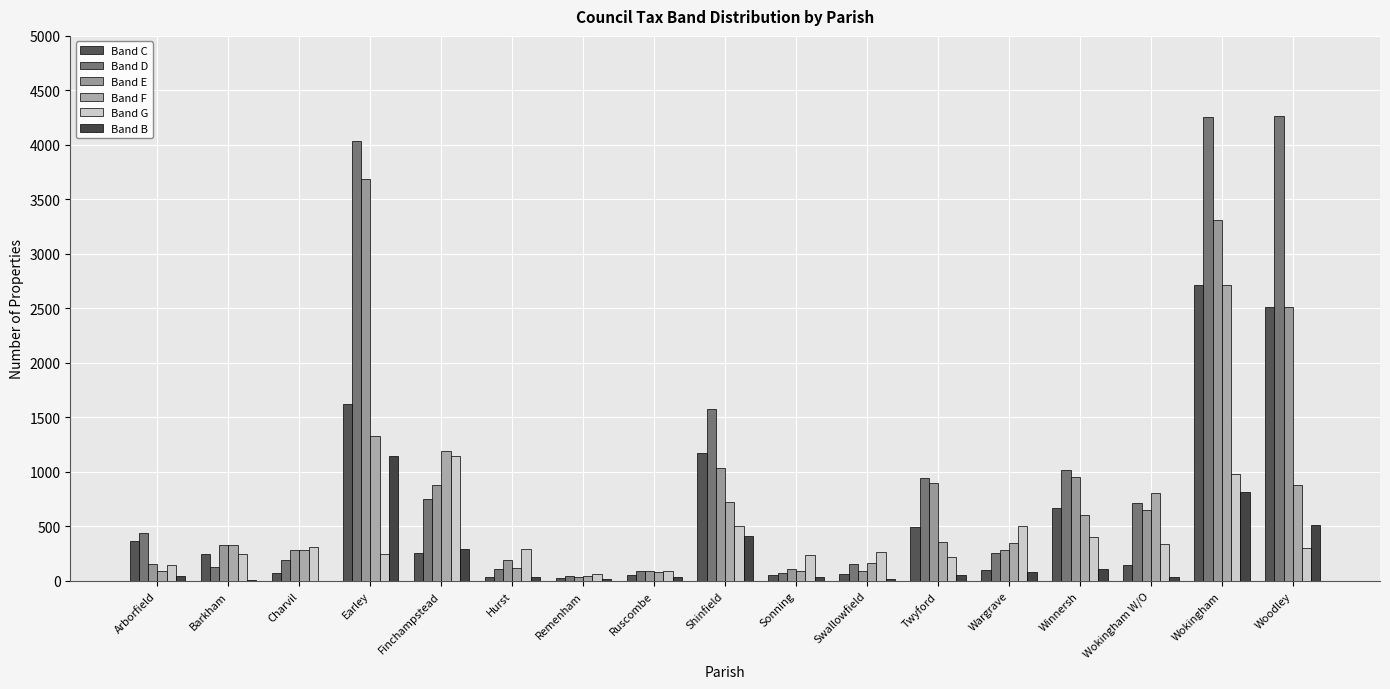

What is the difference between the Band C values at Barkham and Twyford?

243